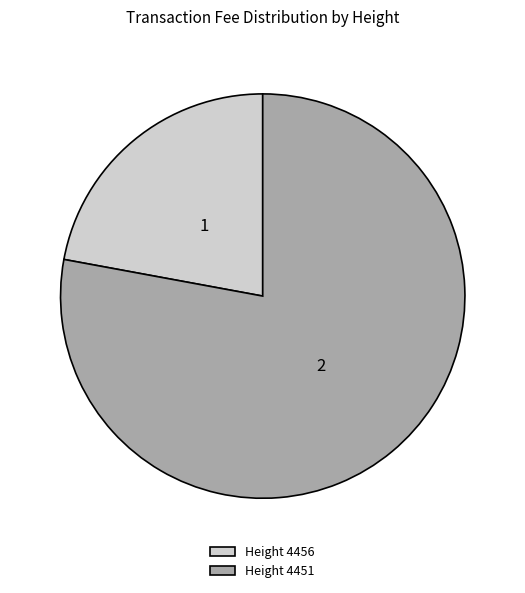

Rank the categories by value from highest to lowest.

Height 4451, Height 4456